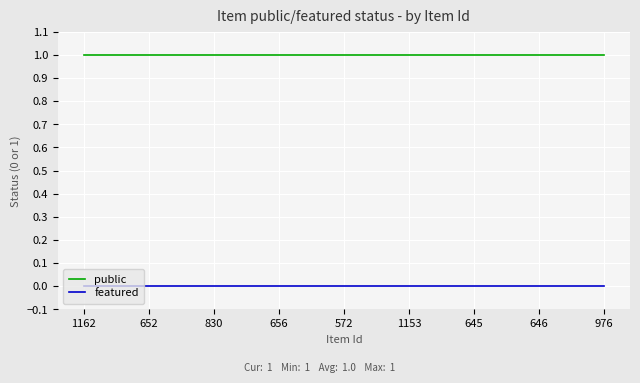

Reading left to right, extract all data points from this chart.

public: 1162=1	652=1	830=1	656=1	572=1	1153=1	645=1	646=1	976=1
featured: 1162=0	652=0	830=0	656=0	572=0	1153=0	645=0	646=0	976=0